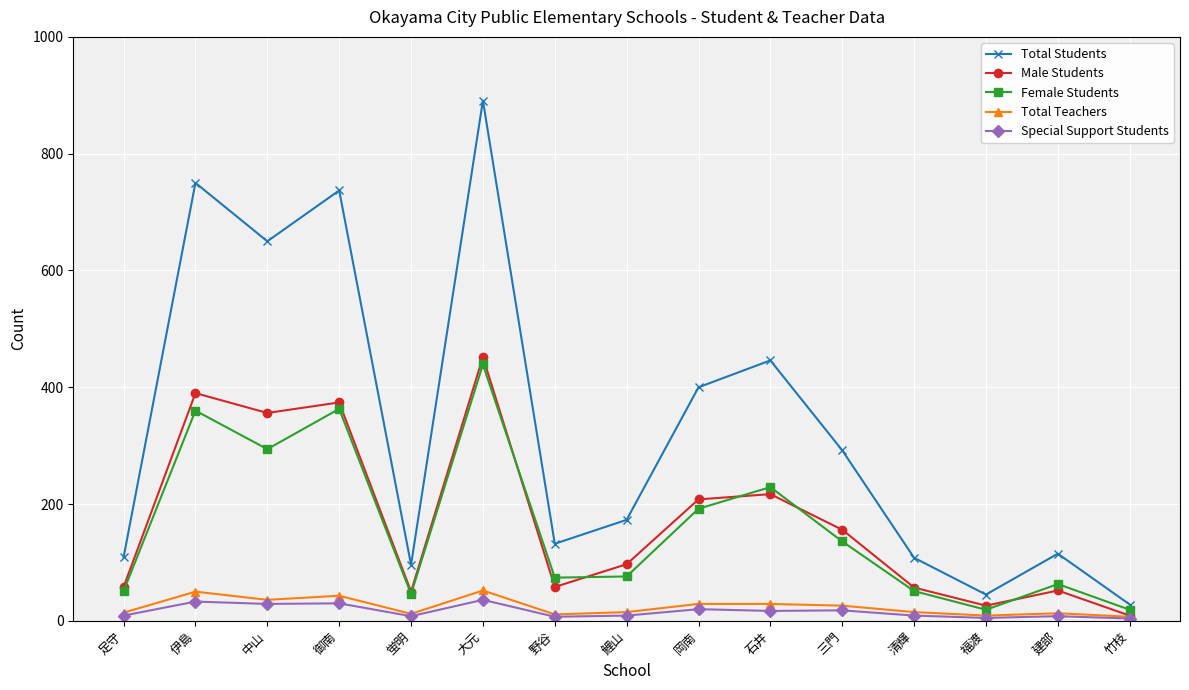

At how many categories does at least one series exceed 645?

4